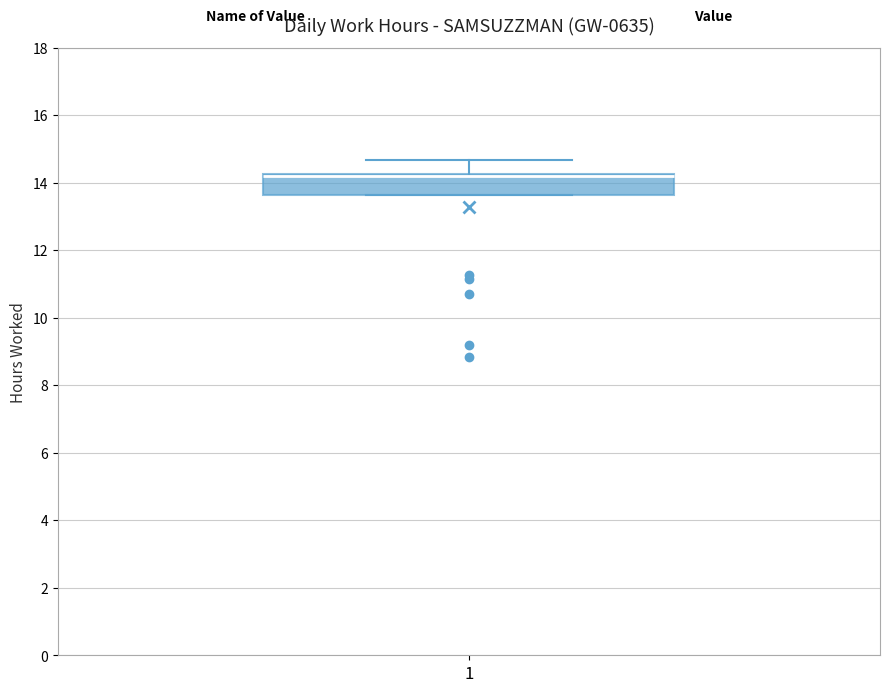

Transcribe this box plot: give where the median line is, the range the box spans, and where the two whiskers end, as read against the y-axis. The values are not printed on the chart, so give them approximately, as read against the axis.

median 14.2 (drawn on the box's upper edge), box 13.6 to 14.2, whiskers 13.6 to 14.6